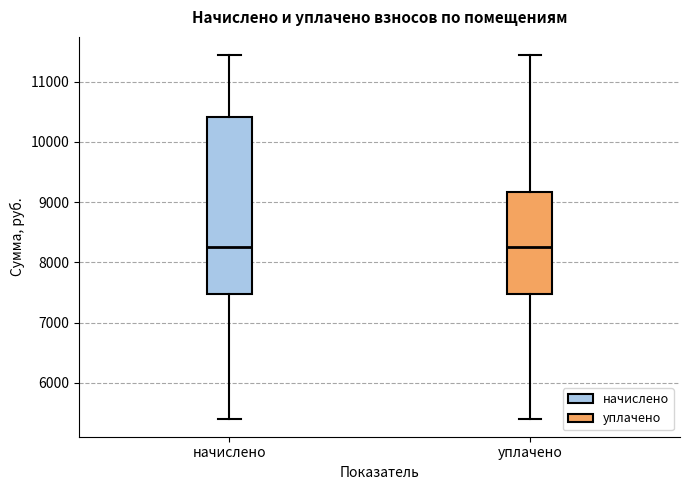

Reading left to right, transcribe this box plot: for each box, give where its median line is, the range the box spans, and where its two whiskers end, as read against the y-axis. The values are not printed on the chart, so give them approximately, as read against the axis.

начислено: median 8200, box 7500 to 10400, whiskers 5400 to 11400
уплачено: median 8200, box 7500 to 9200, whiskers 5400 to 11400